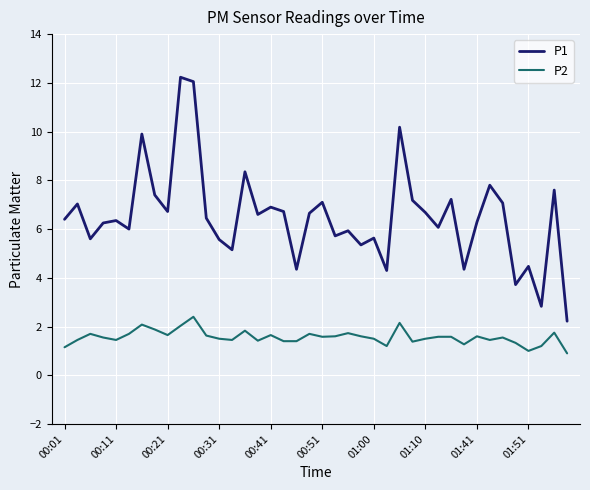

What is the minimum value for P2?

0.9